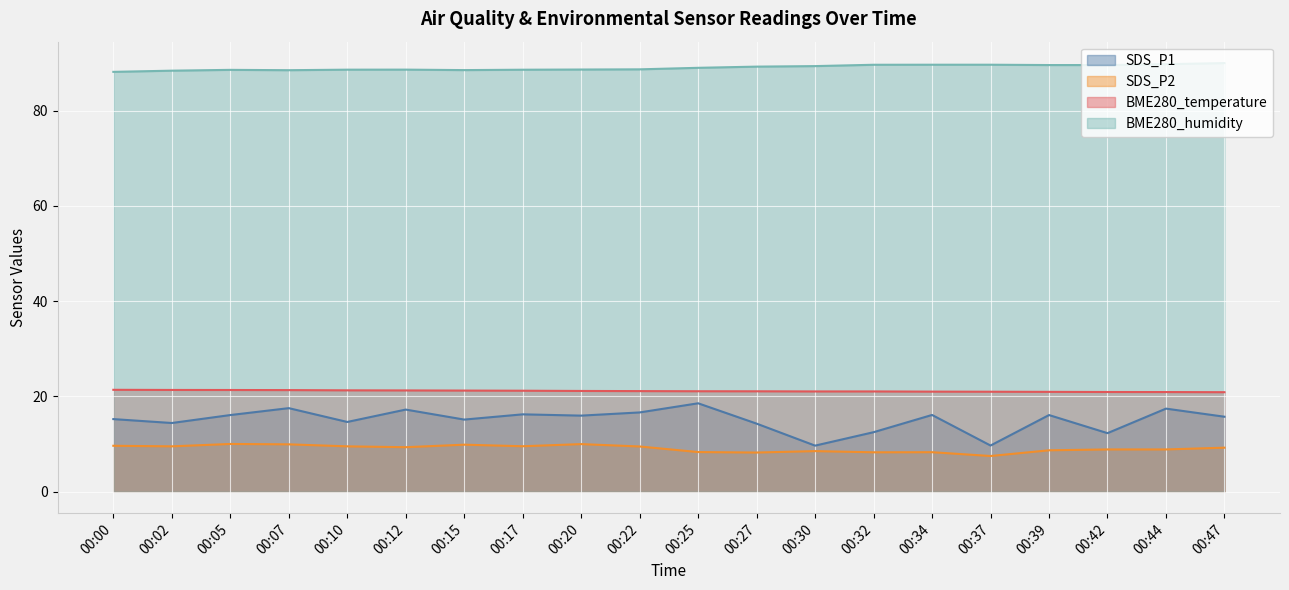

True or false: SDS_P1 and BME280_humidity intersect in this chart.

False